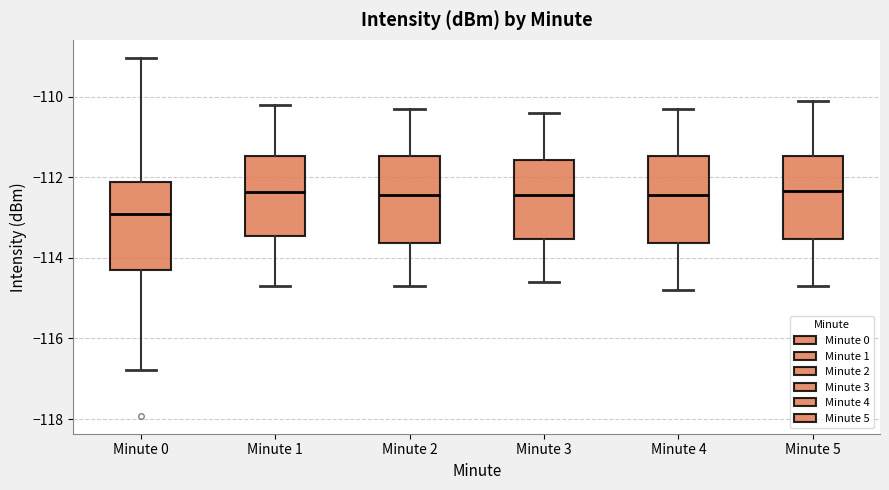

Reading left to right, read every box against the y-axis: the position of its median line, the range the box covers, and the ends of its whiskers. The values are not printed on the chart, so give them approximately, as read against the axis.

Minute 0: median -113.0, box -114.2 to -112.2, whiskers -116.8 to -109.0
Minute 1: median -112.4, box -113.4 to -111.4, whiskers -114.6 to -110.2
Minute 2: median -112.4, box -113.6 to -111.4, whiskers -114.6 to -110.2
Minute 3: median -112.4, box -113.6 to -111.6, whiskers -114.6 to -110.4
Minute 4: median -112.4, box -113.6 to -111.4, whiskers -114.8 to -110.2
Minute 5: median -112.4, box -113.6 to -111.4, whiskers -114.6 to -110.0